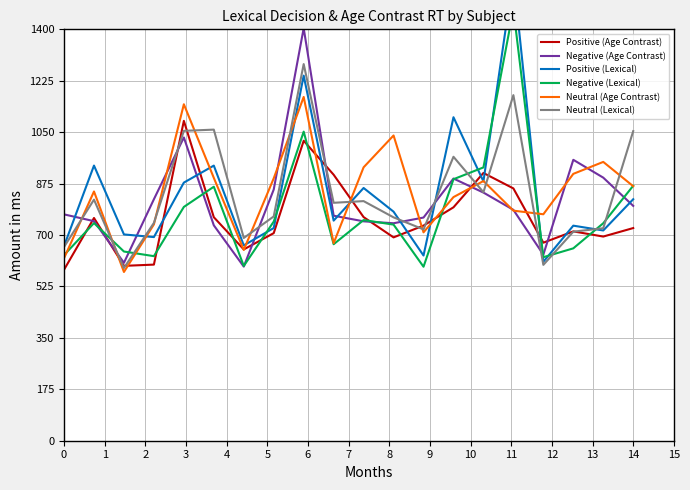

True or false: Positive (Age Contrast) has a value of 581.9 at 0.

True